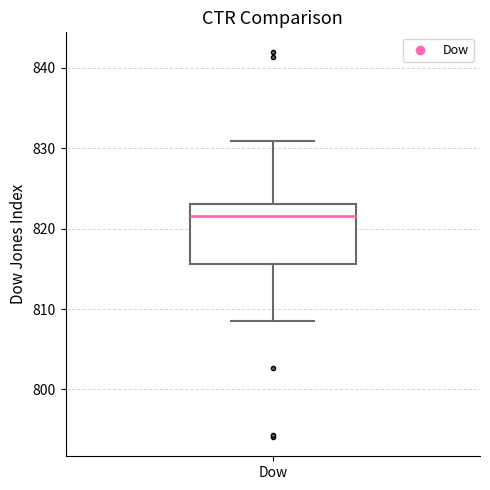

Transcribe this box plot: give where the median line is, the range the box spans, and where the two whiskers end, as read against the y-axis. The values are not printed on the chart, so give them approximately, as read against the axis.

median 822, box 816 to 823, whiskers 809 to 831